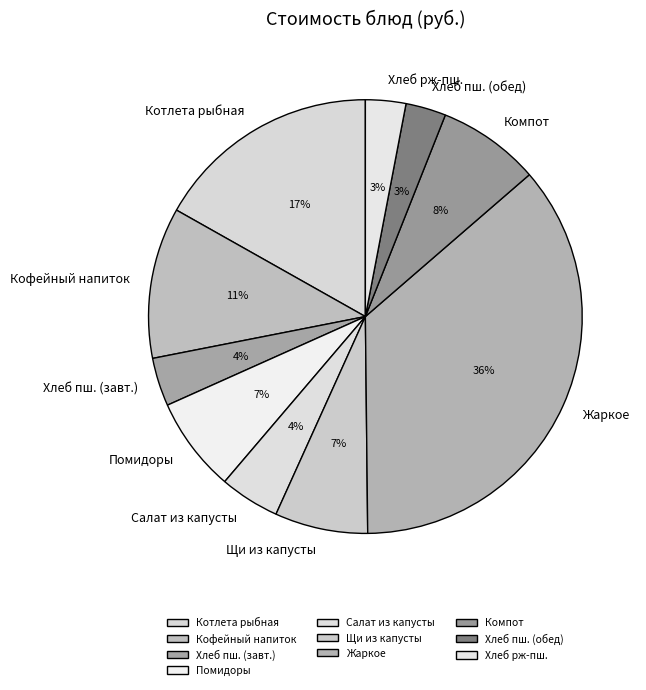

Does Котлета рыбная represent more than half of the total?

No